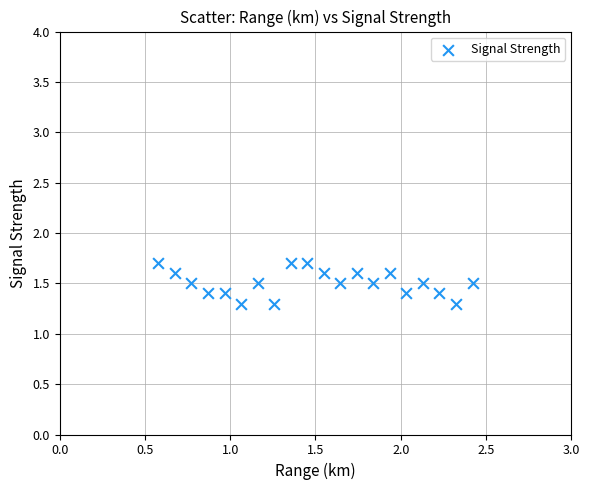

What is the range of Y values (max minus min)?

0.4